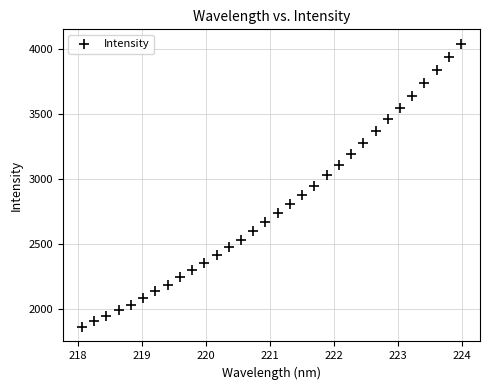

What is the range of Y values (max minus min)?

2179.7